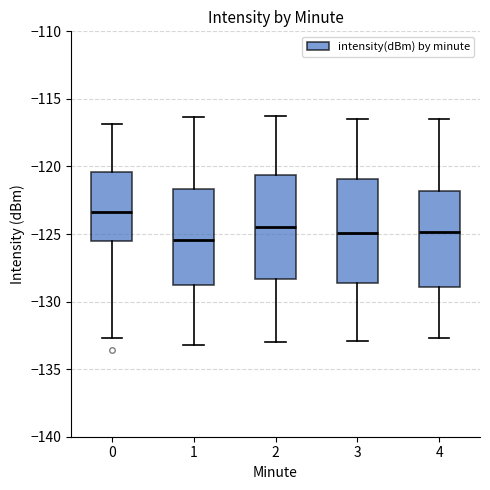

Reading left to right, read every box against the y-axis: the position of its median line, the range the box covers, and the ends of its whiskers. The values are not printed on the chart, so give them approximately, as read against the axis.

0: median -123.5, box -125.5 to -120.5, whiskers -132.5 to -117.0
1: median -125.5, box -129.0 to -121.5, whiskers -133.0 to -116.5
2: median -124.5, box -128.5 to -120.5, whiskers -133.0 to -116.0
3: median -125.0, box -128.5 to -121.0, whiskers -133.0 to -116.5
4: median -125.0, box -129.0 to -122.0, whiskers -132.5 to -116.5